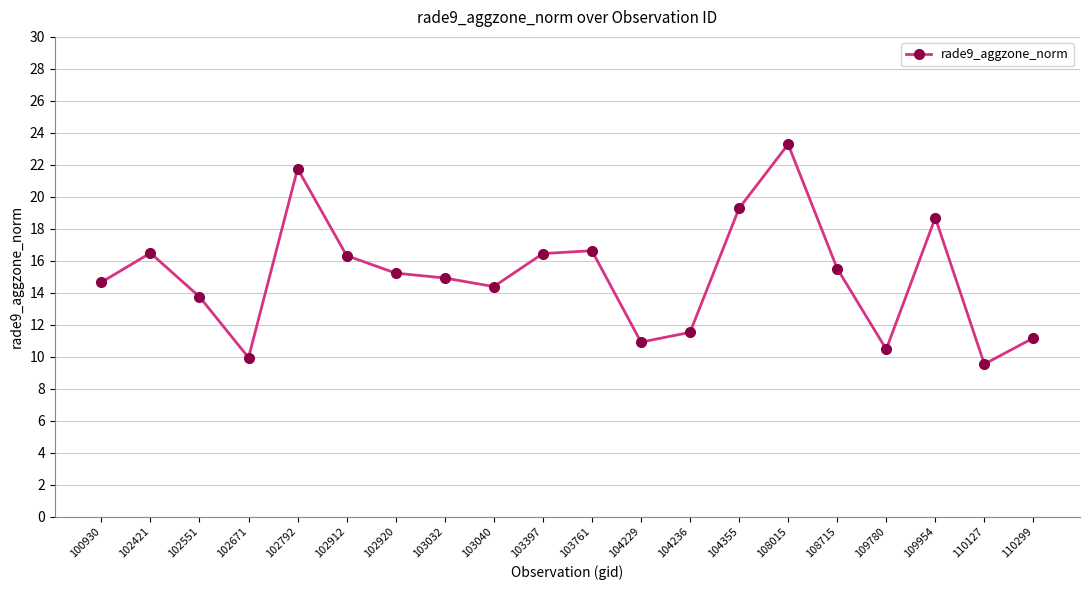

True or false: the data shows 33.3 at 102792.

False